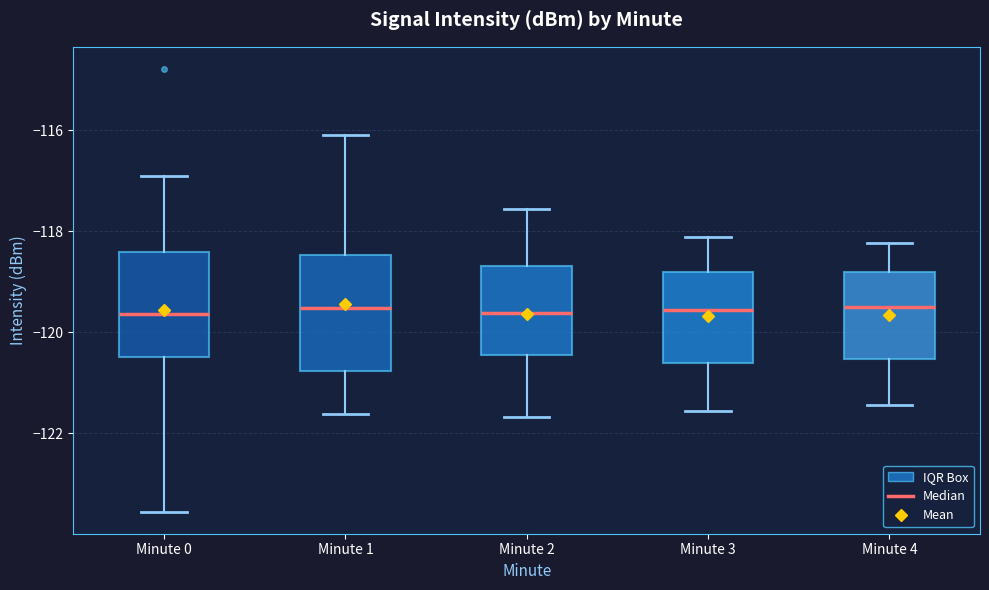

Comparing the boxes themselves (not the whiskers), which one is the tallest?

Minute 1